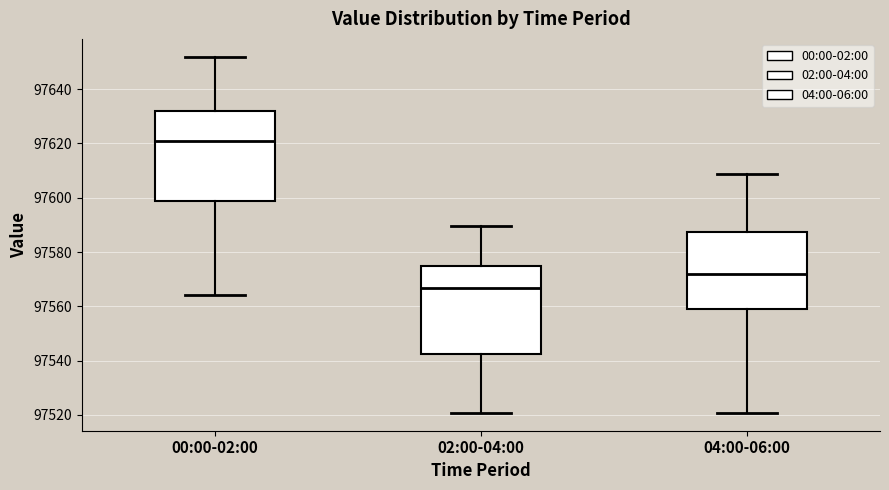

Where does the median line of the box for 00:00-02:00 sit on the y-axis? The values are not printed on the chart, so give them approximately, as read against the axis.

97620